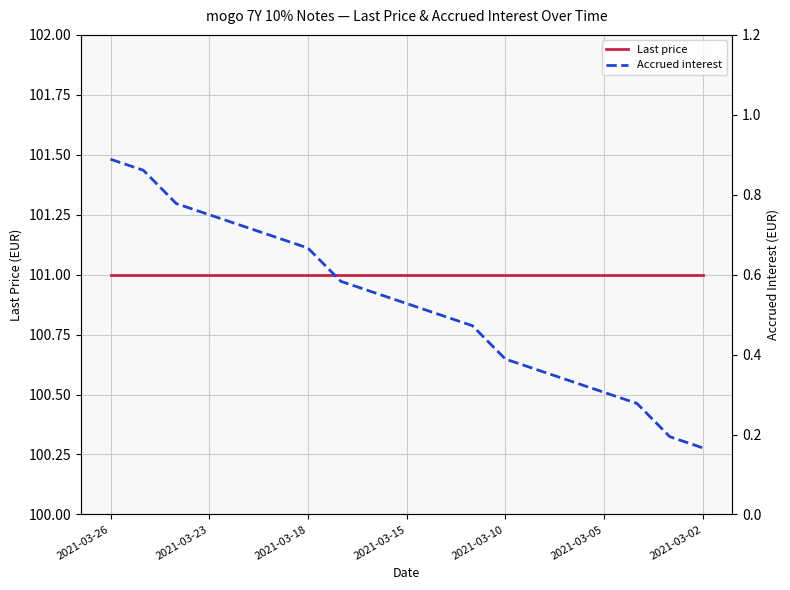

What is the value of the Accrued interest point at the 14th from the left?

0.4